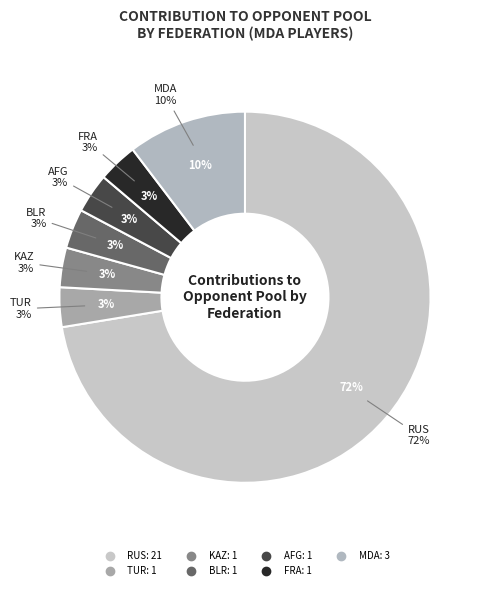

True or false: FRA accounts for 3% of the total.

True